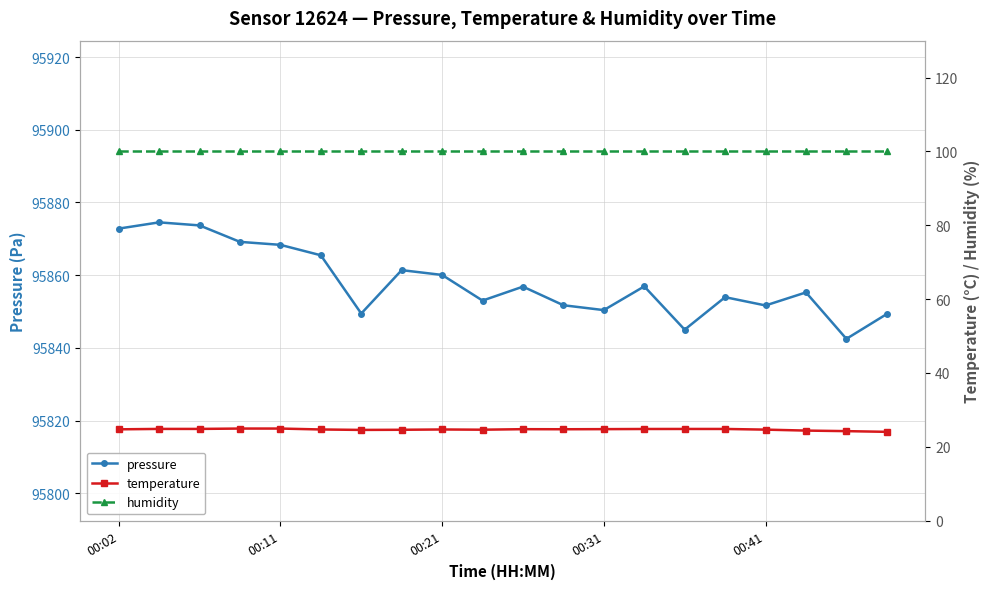

What is the smallest value displayed?

24.0